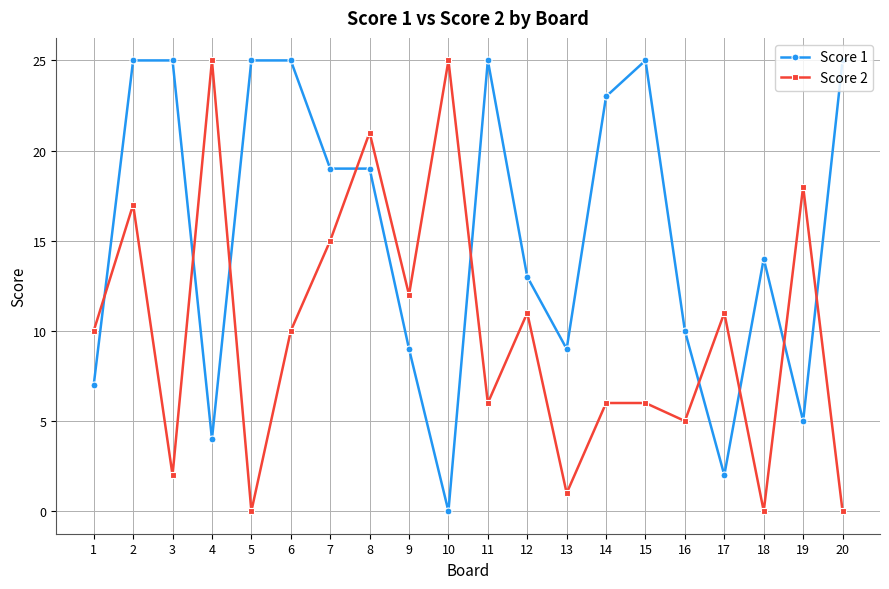

Is the value of Score 2 at 12 greater than the value of Score 1 at 7?

No